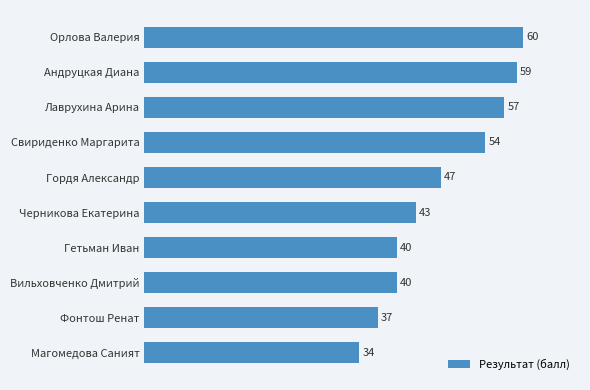

Which has a higher value, Фонтош Ренат or Магомедова Саният?

Фонтош Ренат